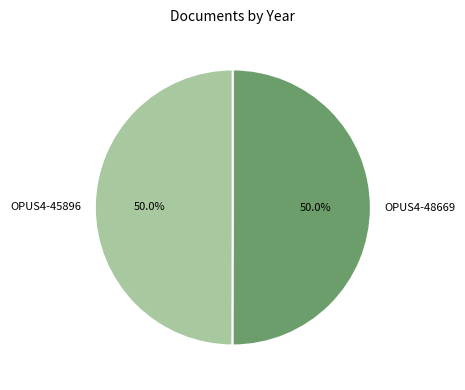

What is the ratio of the value at OPUS4-45896 to the value at OPUS4-48669?

1.0